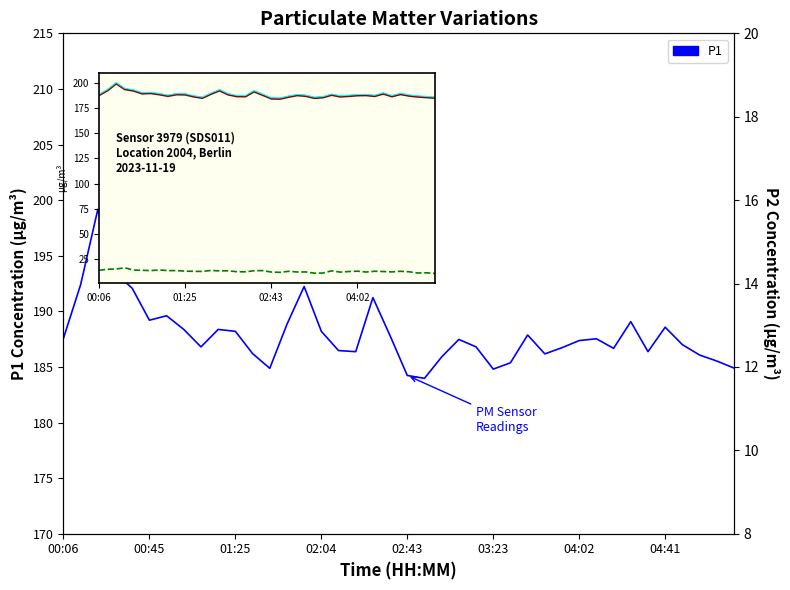

Which series changed the most between 13 and 29?

P1 trend